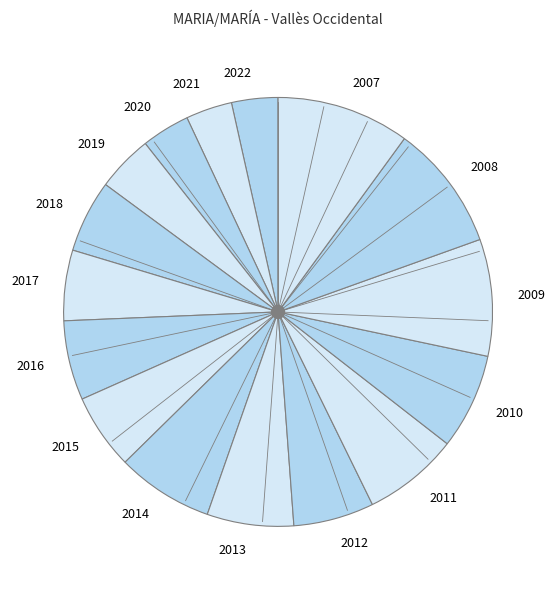

Is it true that 2009 is 18% of the pie?

False